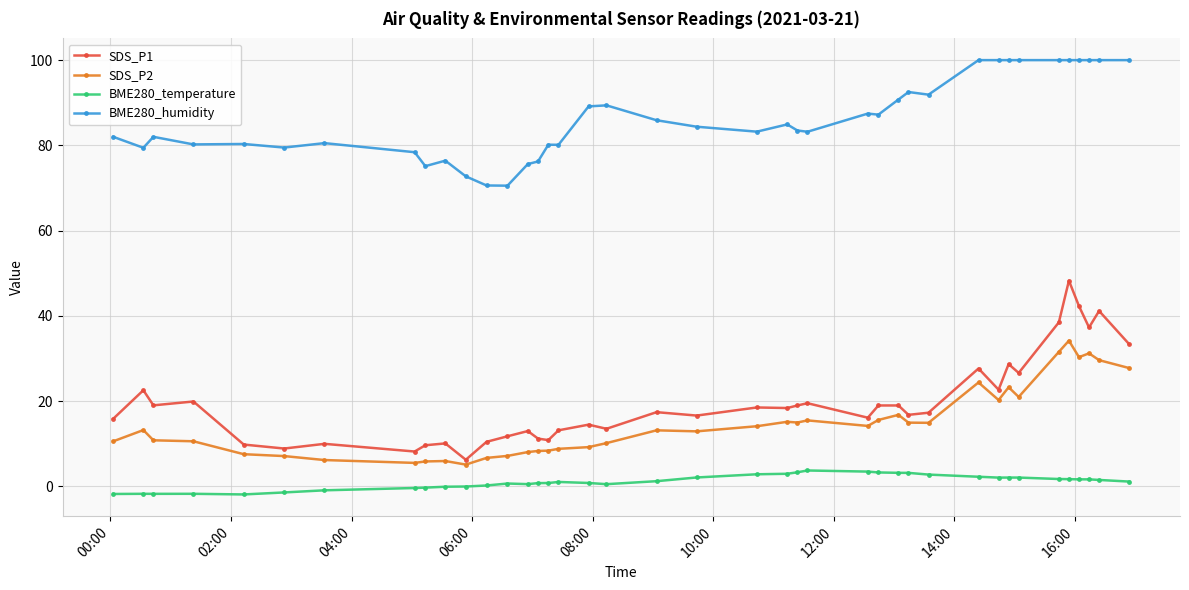

What is the difference between the maximum and minimum values in the SDS_P1 series?

42.0